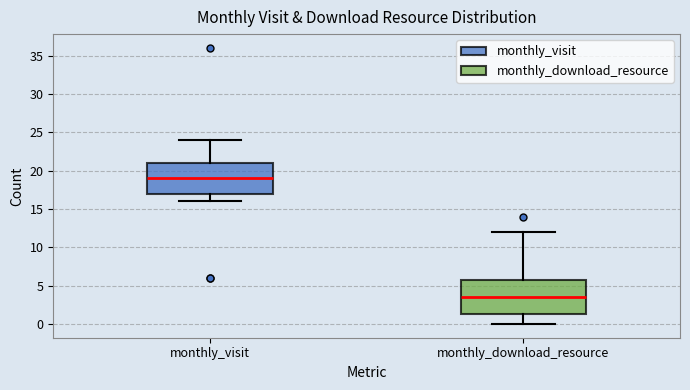

Reading left to right, transcribe this box plot: for each box, give where its median line is, the range the box spans, and where its two whiskers end, as read against the y-axis. The values are not printed on the chart, so give them approximately, as read against the axis.

monthly_visit: median 19.0, box 17.0 to 21.0, whiskers 16.0 to 24.0
monthly_download_resource: median 3.5, box 1.5 to 6.0, whiskers 0.0 to 12.0